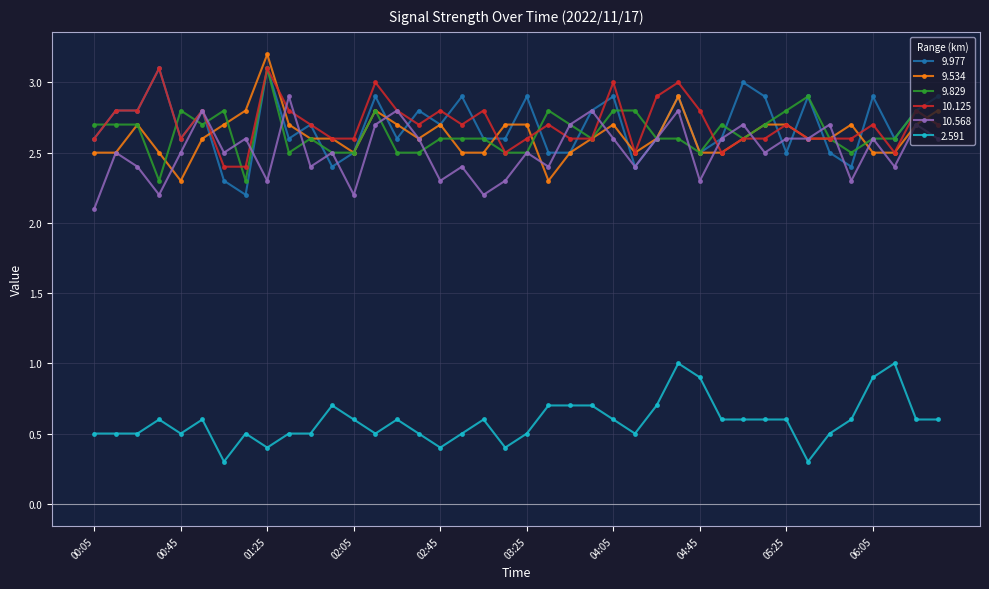

True or false: 10.568 and 9.534 intersect in this chart.

True